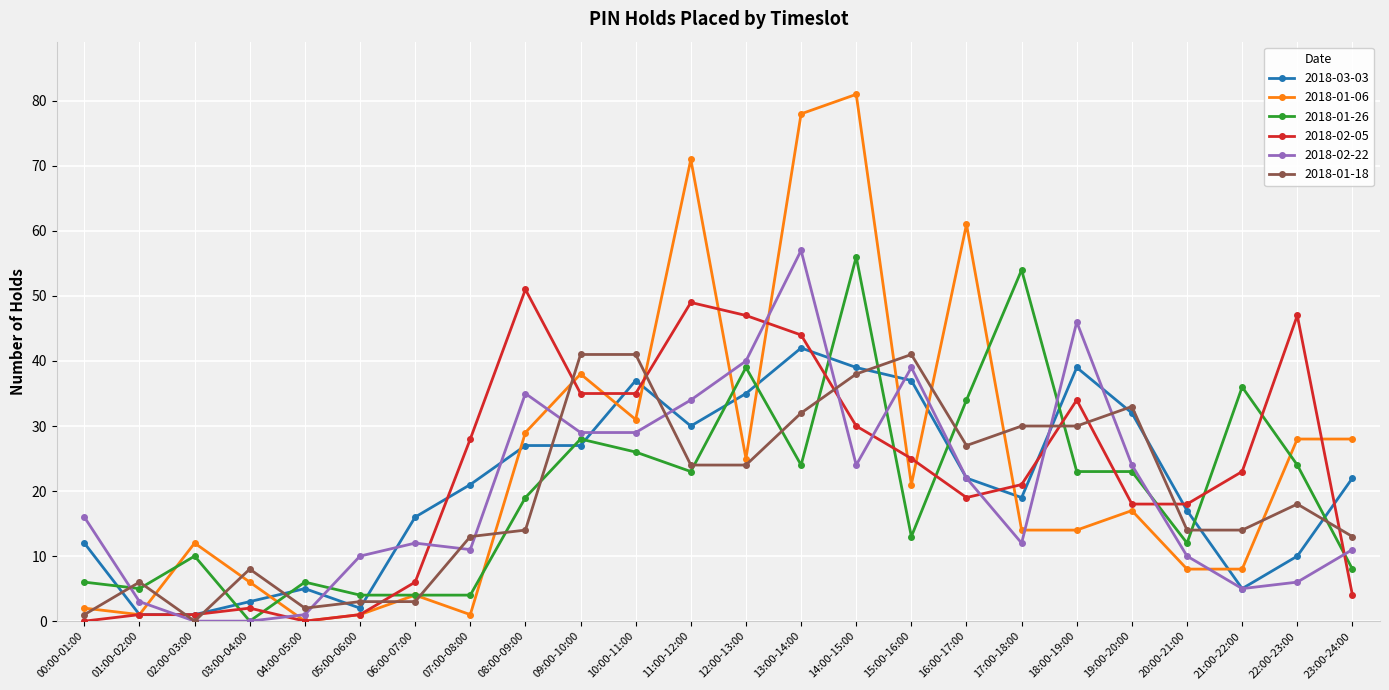

True or false: 2018-02-22 has more than 2 interior local peaks.

True